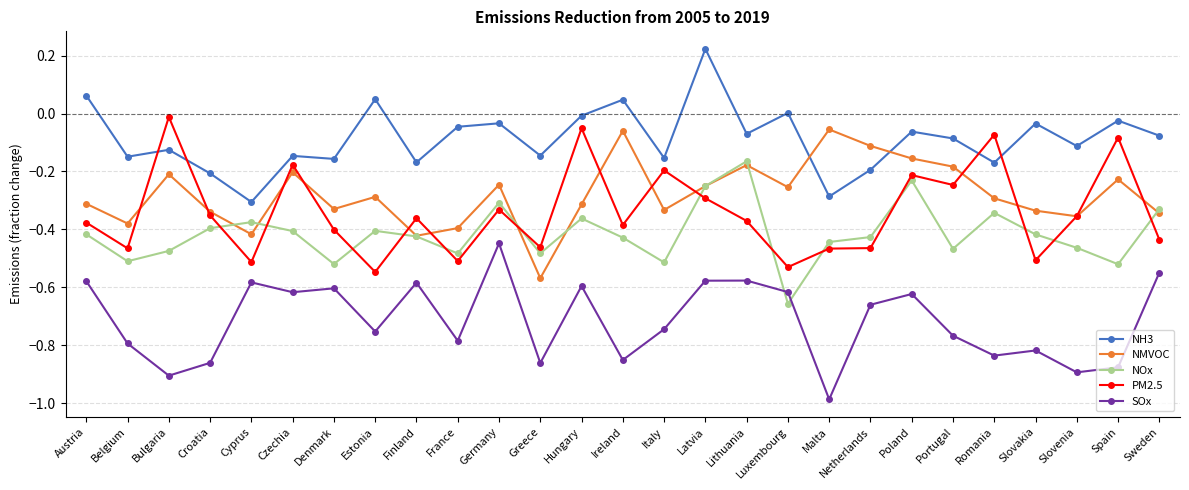

What is the label of the 9th point from the right?

Malta